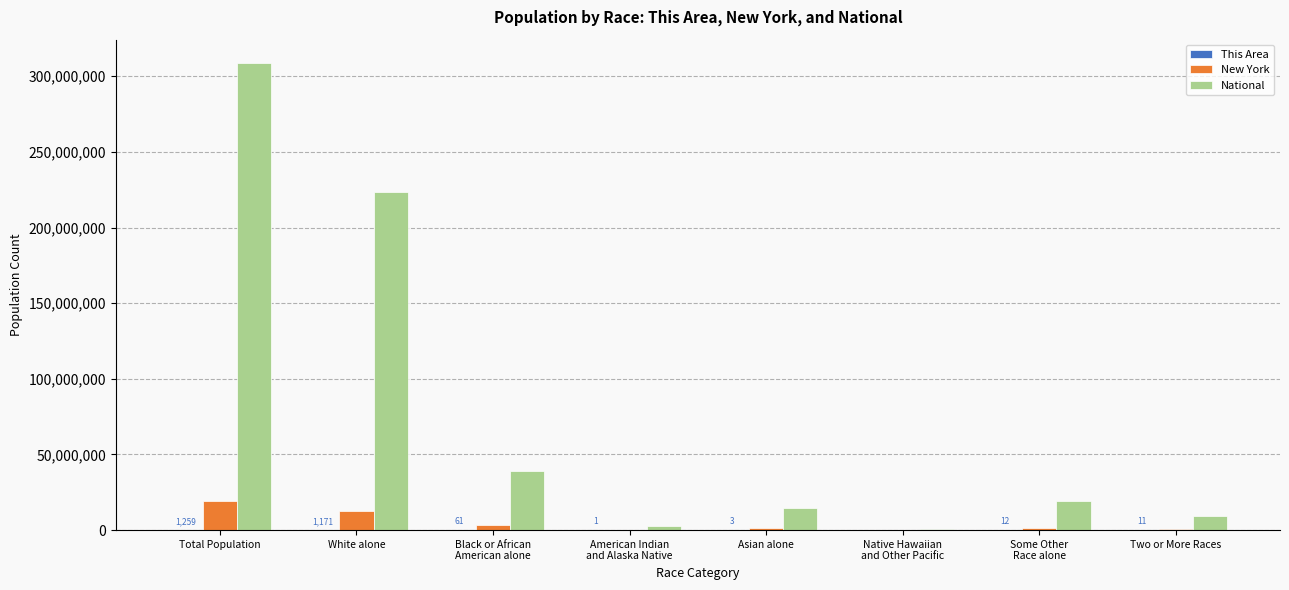

True or false: New York has a value of 8766 at Native Hawaiian
and Other Pacific.

True